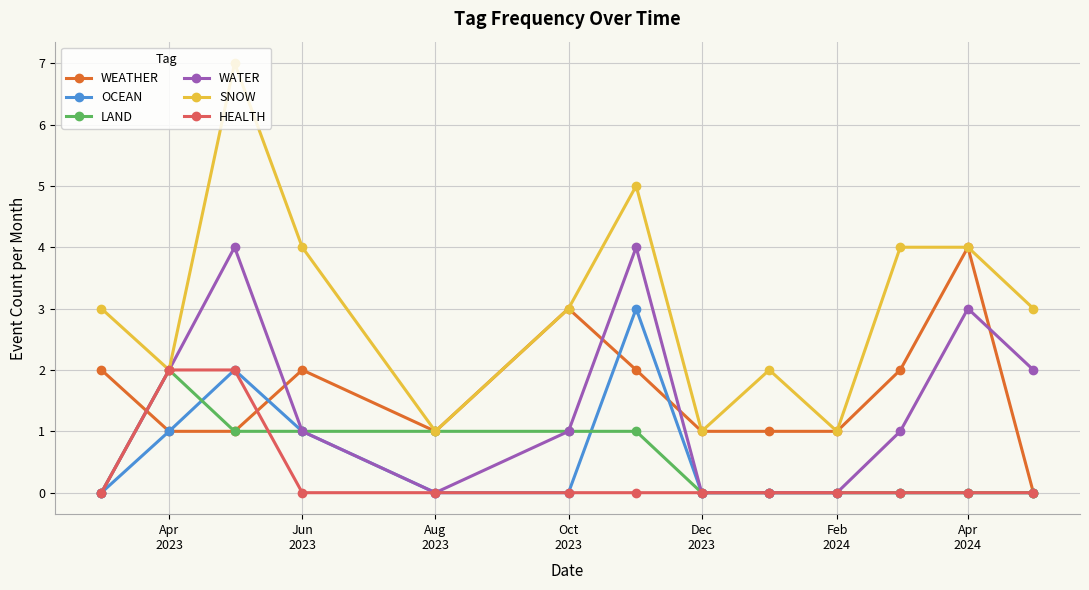

What are all the series names shown in the legend?

WEATHER, OCEAN, LAND, WATER, SNOW, HEALTH